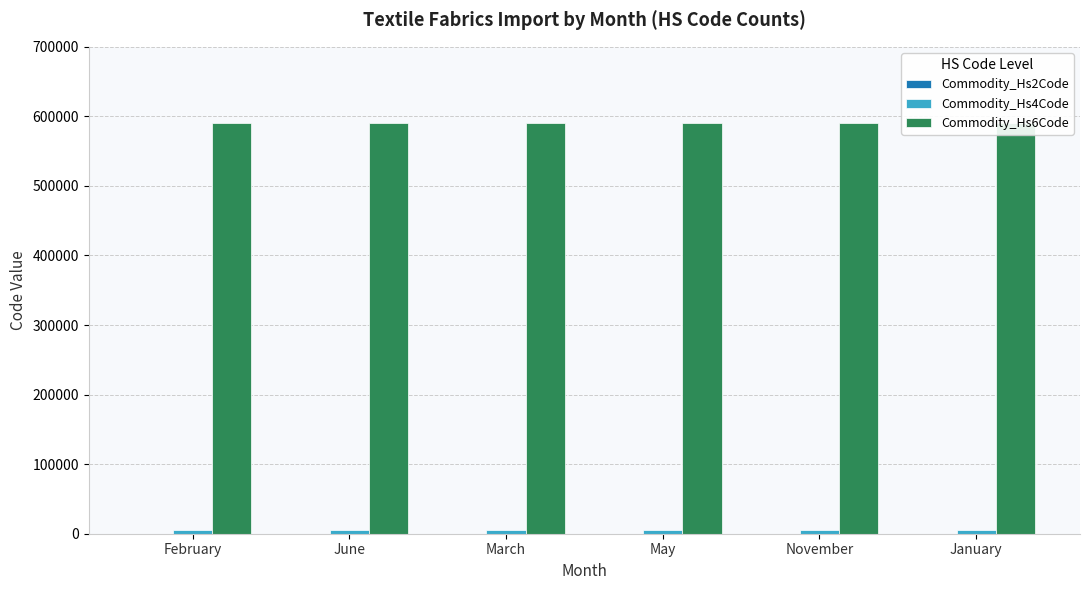

Reading left to right, extract all data points from this chart.

Commodity_Hs2Code: February=59	June=59	March=59	May=59	November=59	January=59
Commodity_Hs4Code: February=5903	June=5903	March=5903	May=5903	November=5903	January=5903
Commodity_Hs6Code: February=590310	June=590310	March=590310	May=590310	November=590310	January=590310